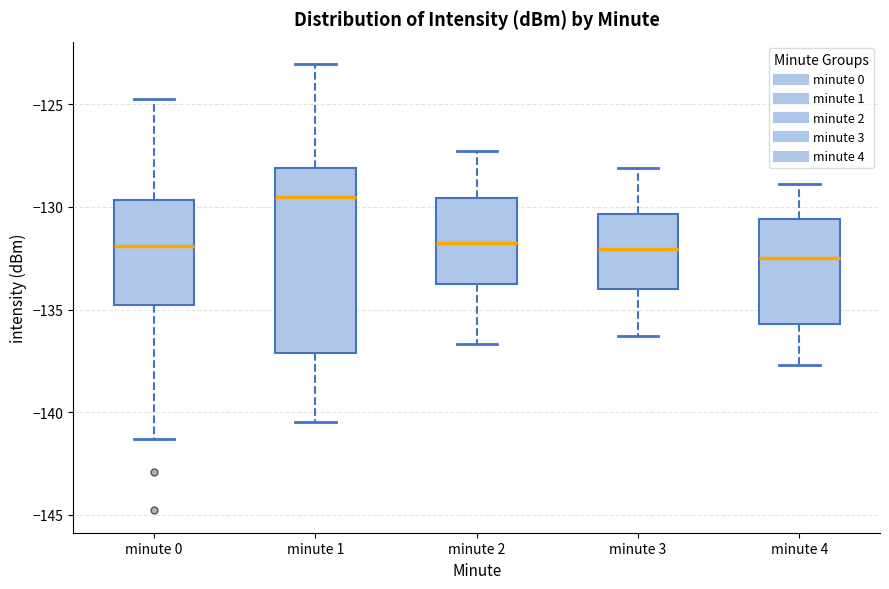

Where does the upper whisker of the box for minute 0 end on the y-axis? The values are not printed on the chart, so give them approximately, as read against the axis.

-125.0